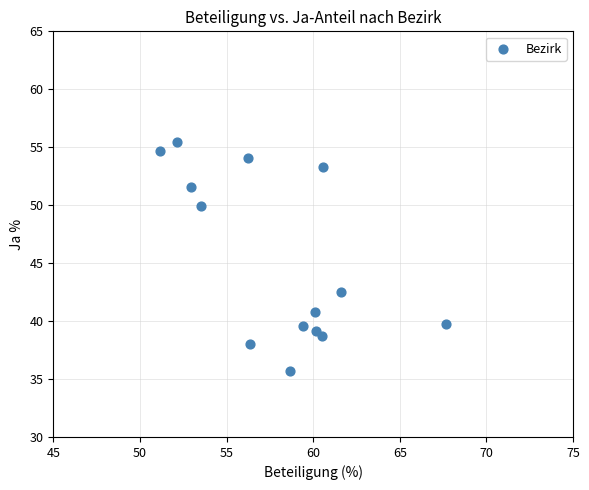

What is the range of X values (max minus min)?

16.5